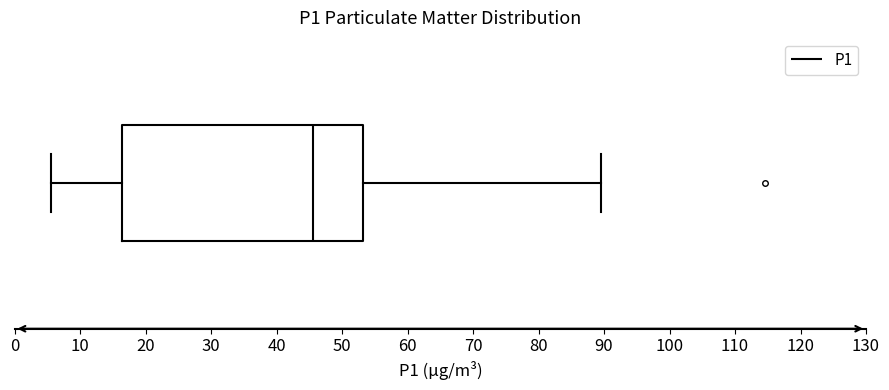

Transcribe this box plot: give where the median line is, the range the box spans, and where the two whiskers end, as read against the x-axis. The values are not printed on the chart, so give them approximately, as read against the axis.

median 46, box 16 to 53, whiskers 6 to 90